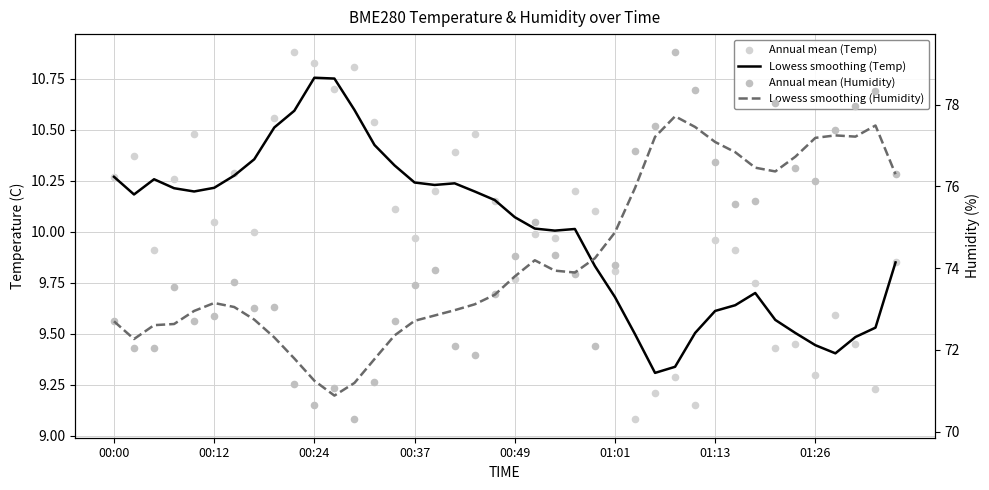

What are all the series names shown in the legend?

Lowess smoothing (Temp), Annual mean (Temp), Lowess smoothing (Humidity), Annual mean (Humidity)